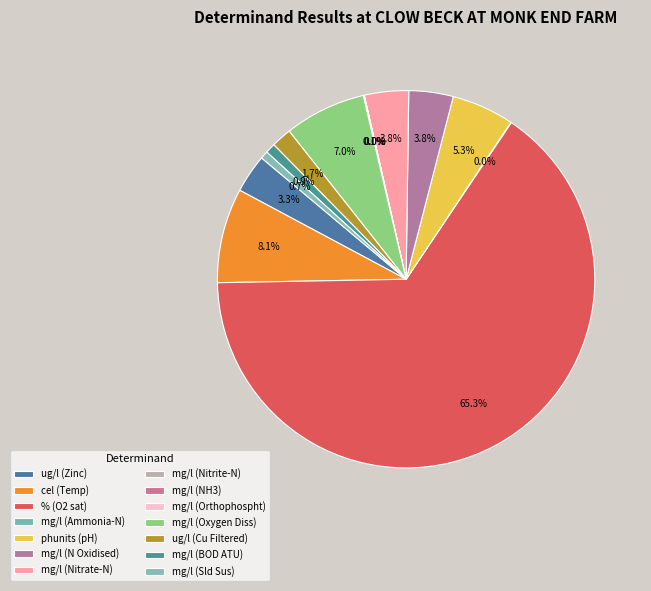

Is it true that mg/l (N Oxidised) is 18% of the pie?

False